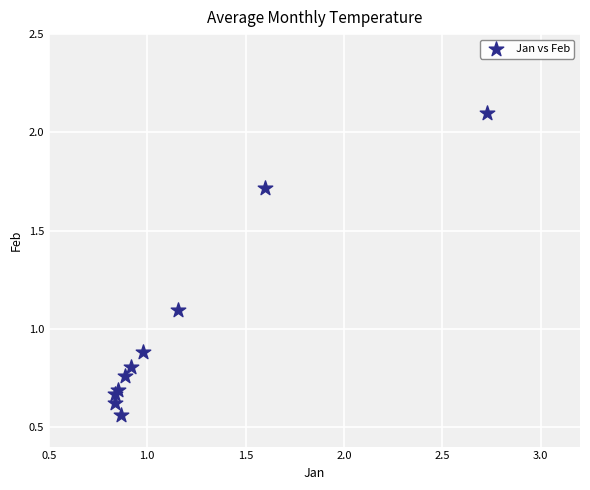

What Y value in the scatter plot is closest to 1?

1.1